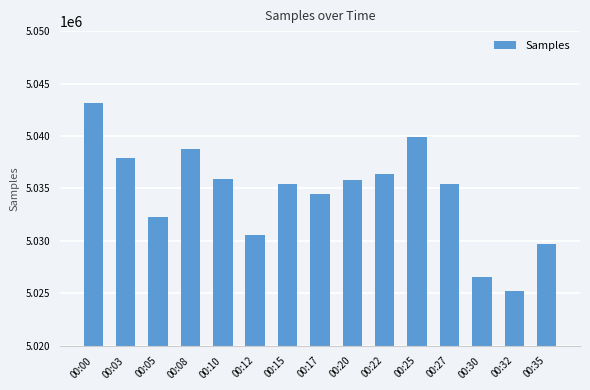

What is the sum of all values?

75517369